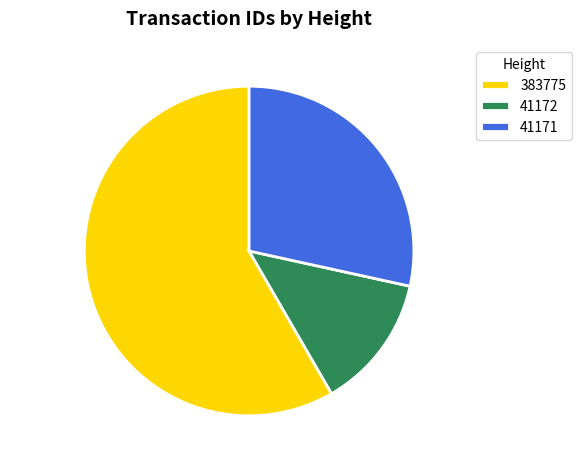

How many slices are in this pie chart?

3